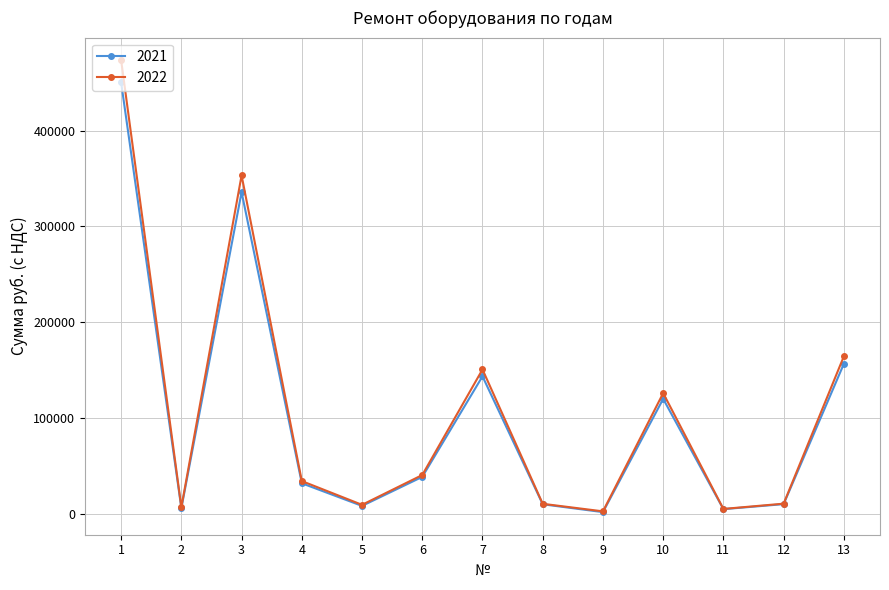

What is the greatest value displayed?

473400.7